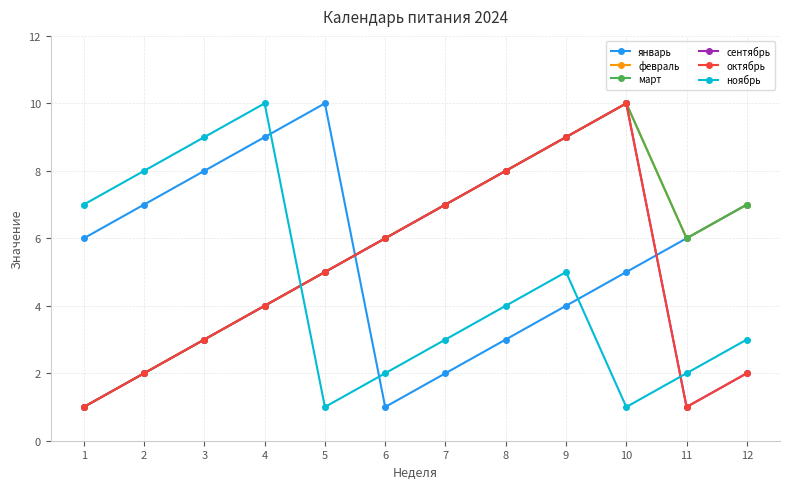

How many lines are shown in the chart?

6